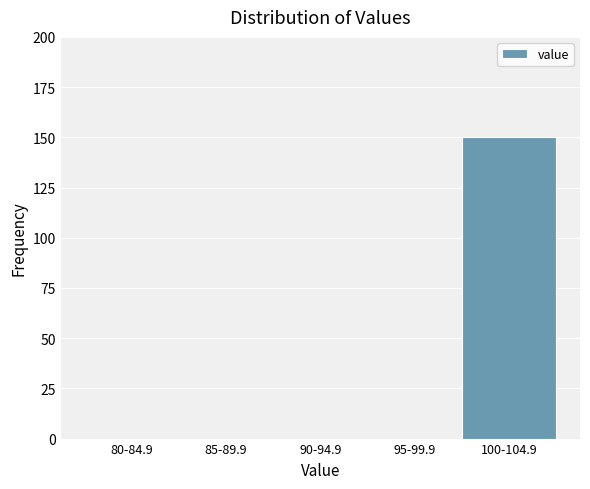

Reading left to right, transcribe all the data shown in this chart.

80-84.9=0	85-89.9=0	90-94.9=0	95-99.9=0	100-104.9=150